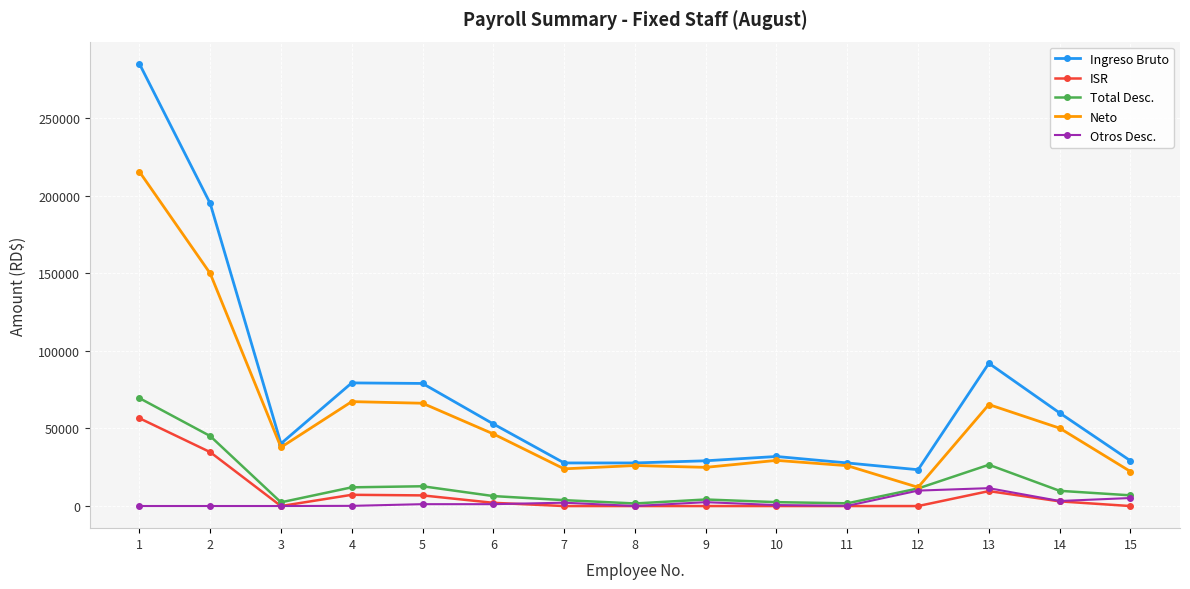

Is it true that ISR equals 6868.1 at 5?

True